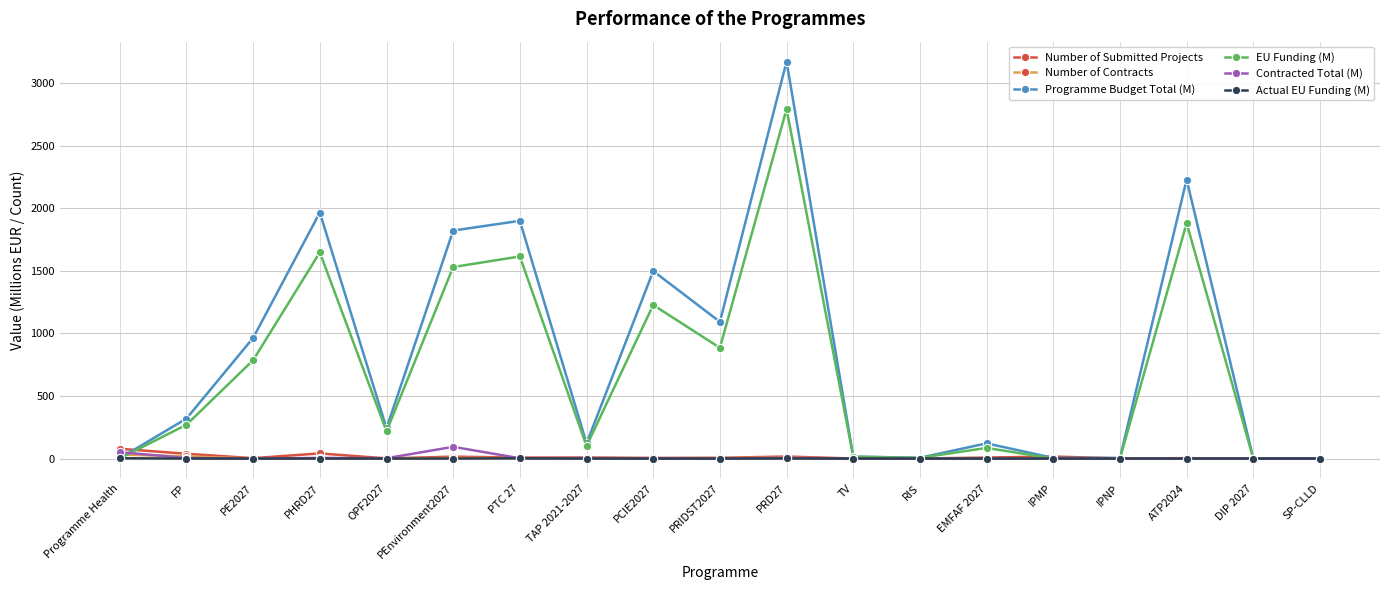

At which category is the sum across all series the highest?

PRD27